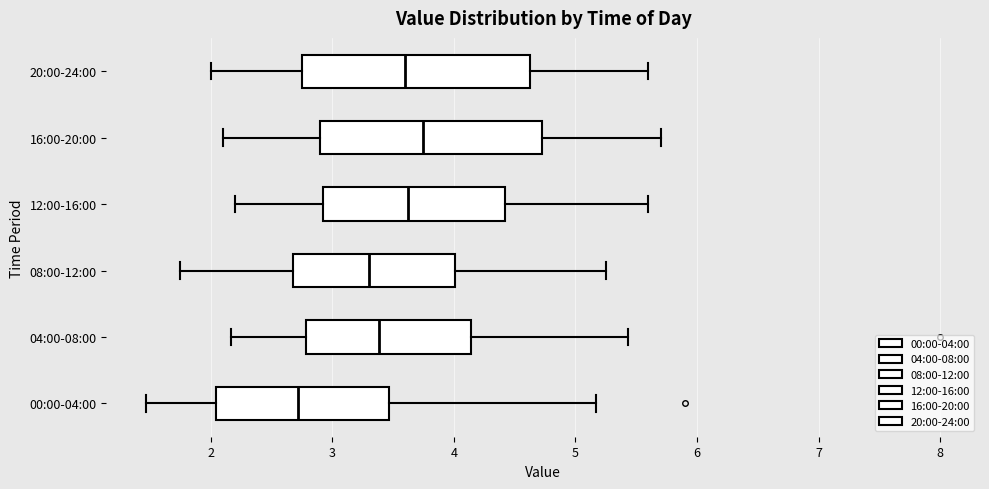

Where does the median line of the box for 04:00-08:00 sit on the x-axis? The values are not printed on the chart, so give them approximately, as read against the axis.

3.4